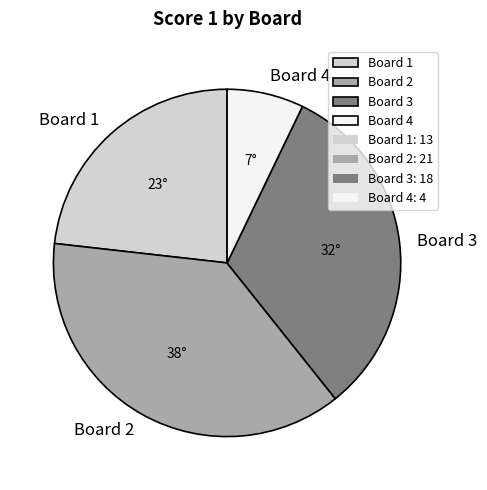

Rank the categories by value from highest to lowest.

Board 2, Board 3, Board 1, Board 4